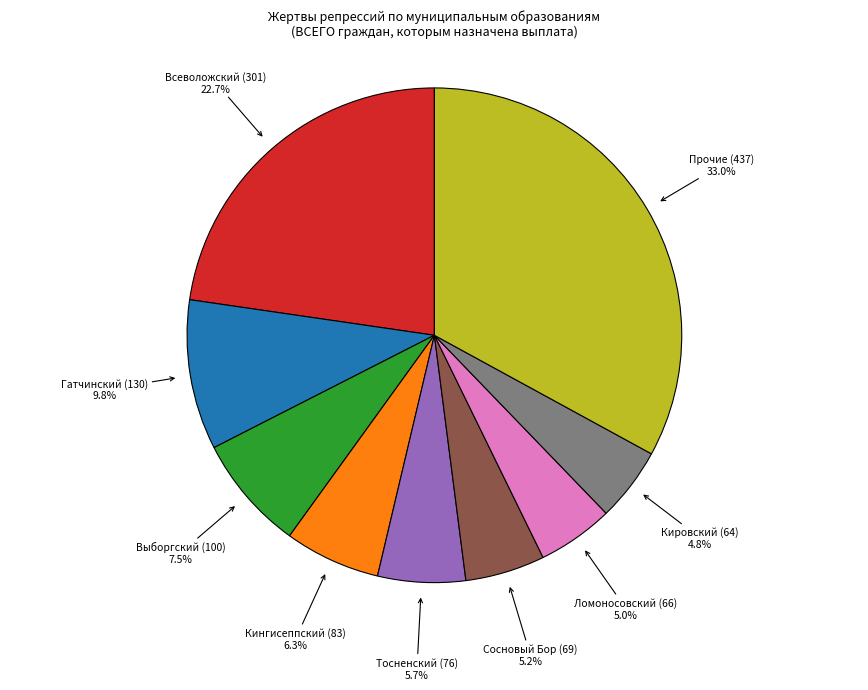

Is there any slice that represents more than half of the pie?

No